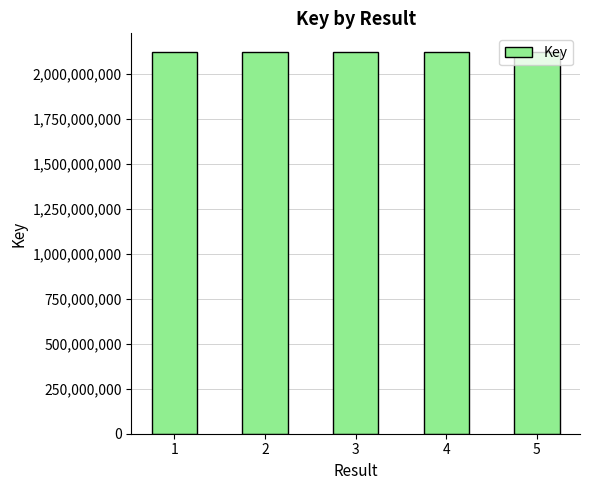

Is it true that the value at 2 is 2117849161?

True